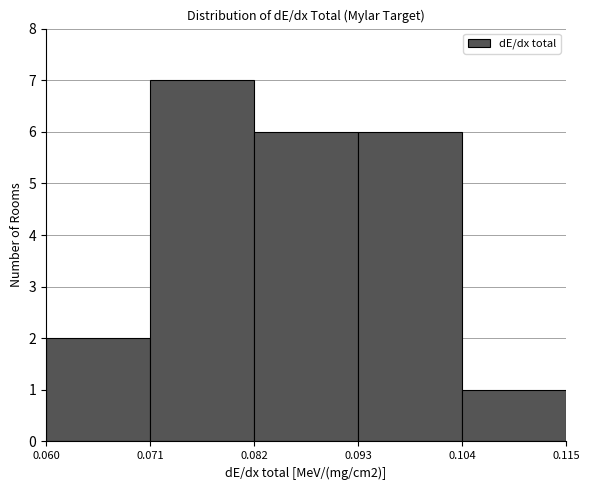

Which range on the x-axis has the tallest bar?

0.071 to 0.082